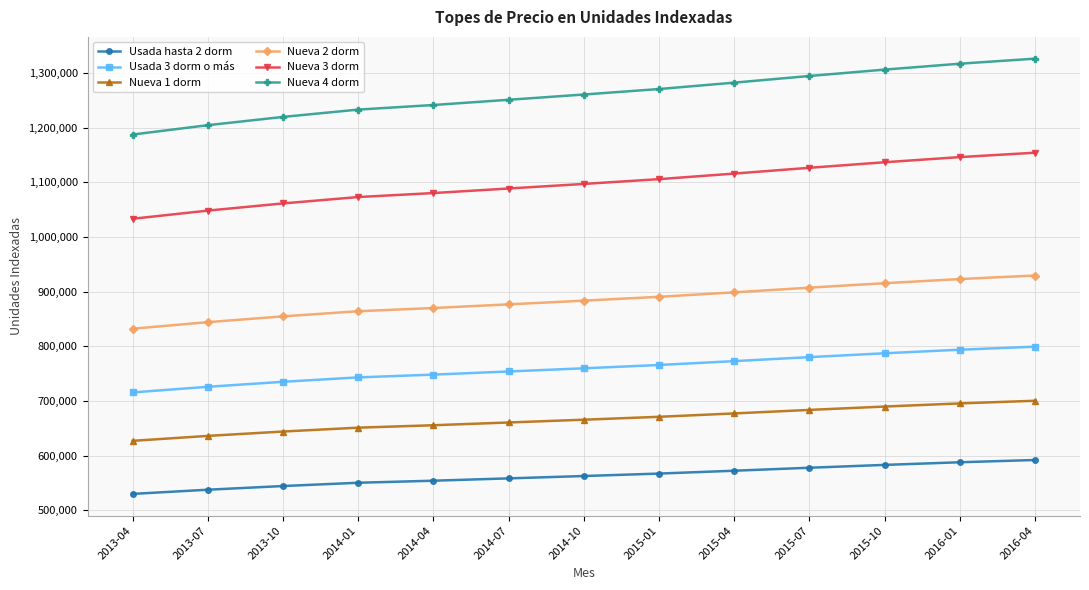

The value of Nueva 4 dorm at 2015-10 is 1306316. True or false?

True